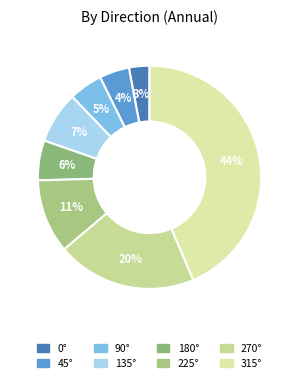

Count the number of slices in the pie.

8